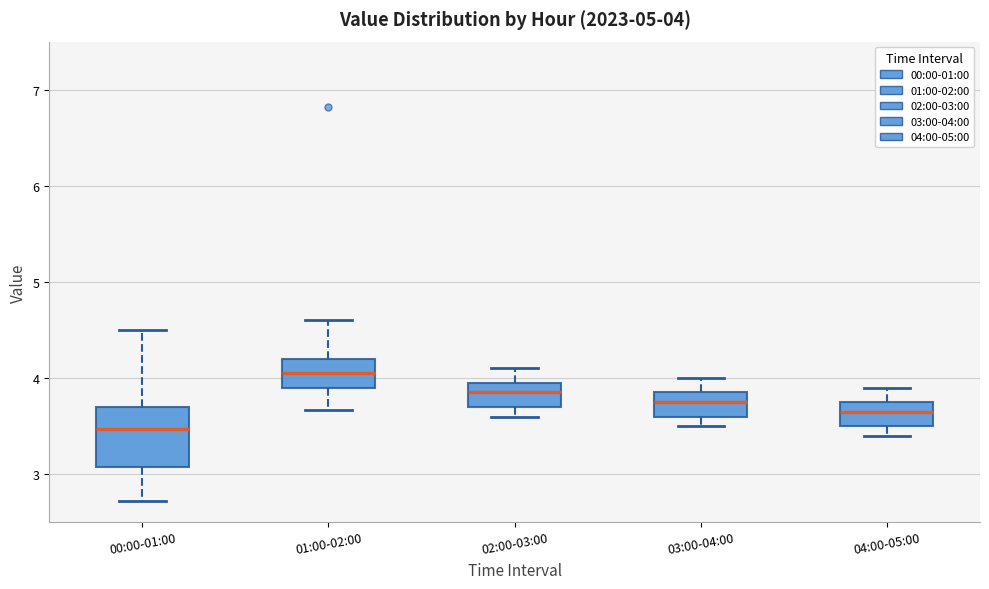

Which box is the tallest, from its lower edge to its upper edge?

00:00-01:00